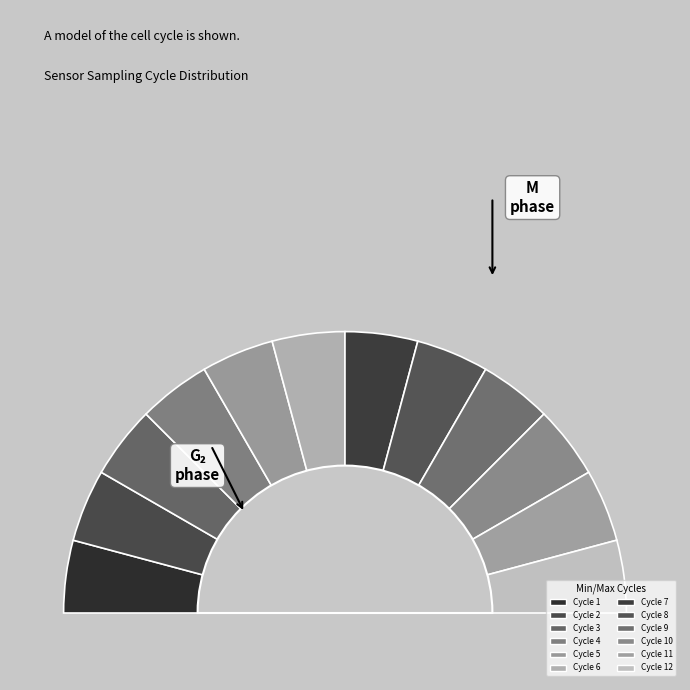

Combined, do 28/20206 and 28/20665 account for over 50%?

No